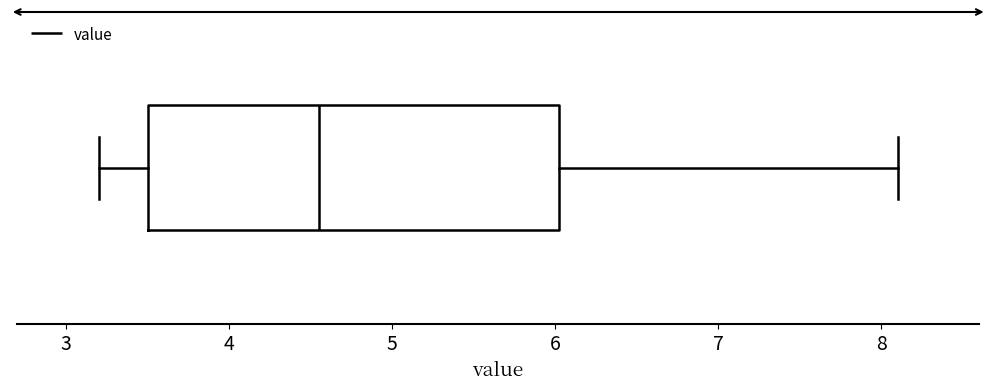

Where does the left whisker of the box end on the x-axis? The values are not printed on the chart, so give them approximately, as read against the axis.

3.2